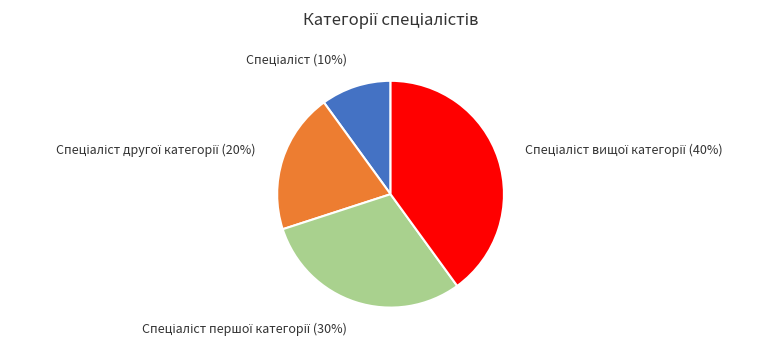

How many slices are in this pie chart?

4